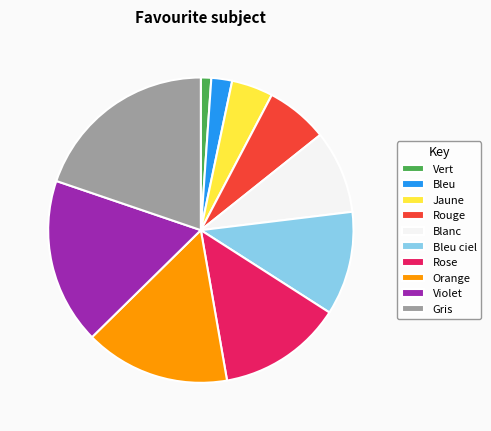

Is the sum of Gris and Jaune greater than half?

No